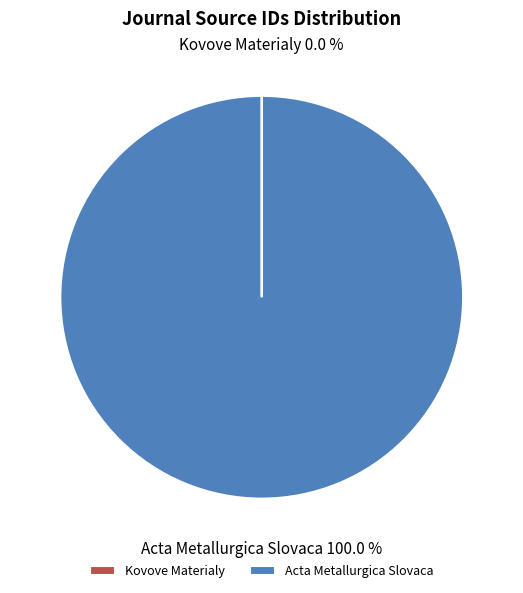

Which slice is the largest?

Acta Metallurgica Slovaca